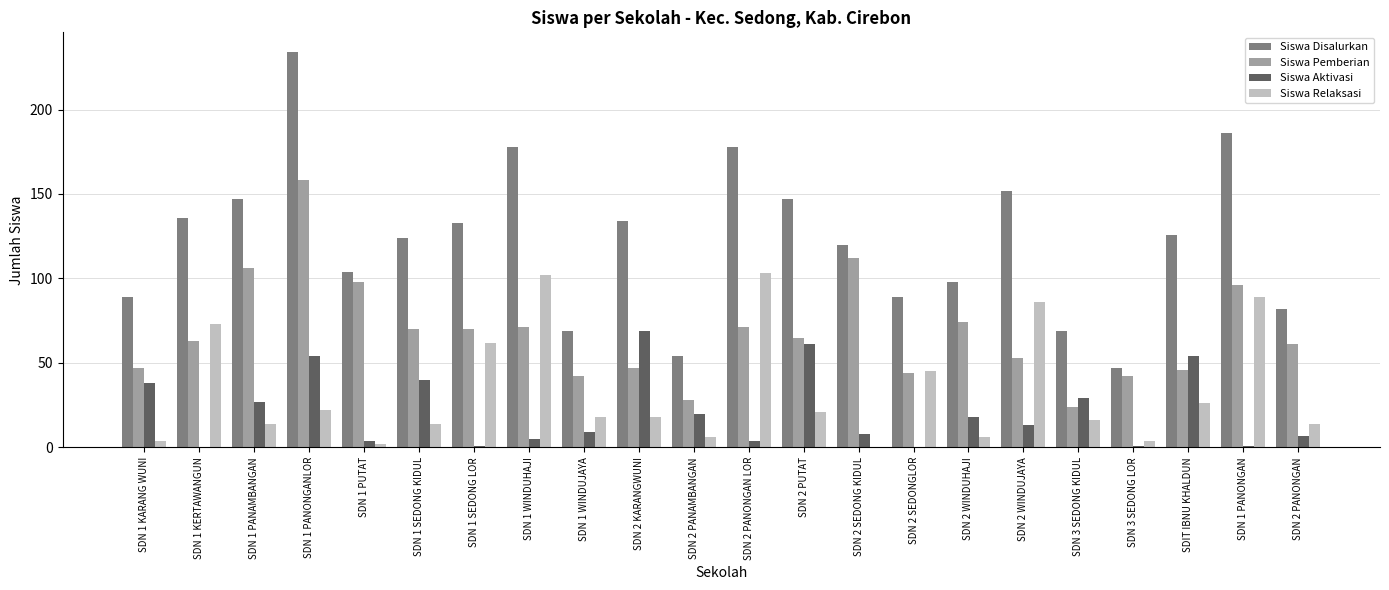

What value does the Siswa Aktivasi series have at SDN 2 KARANGWUNI, to the nearest 5?

70